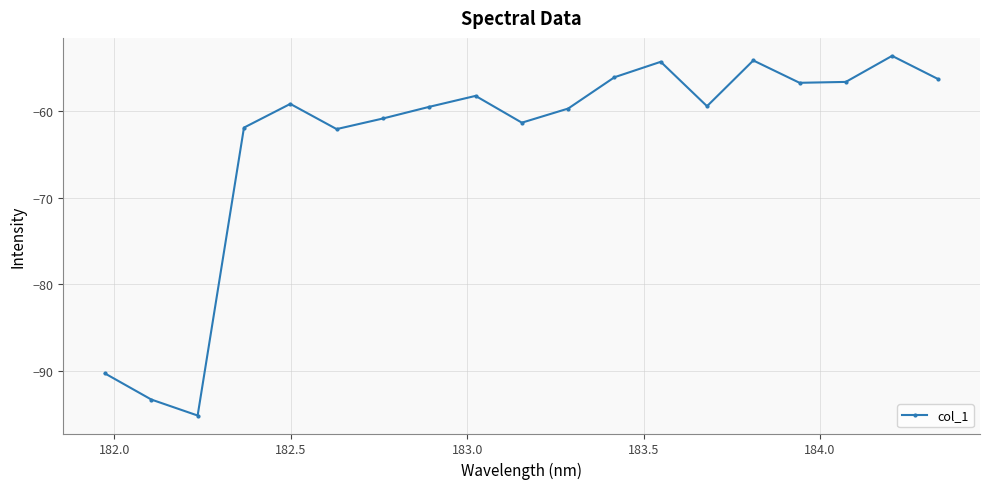

What is the value of the 3rd point from the left?

-95.2